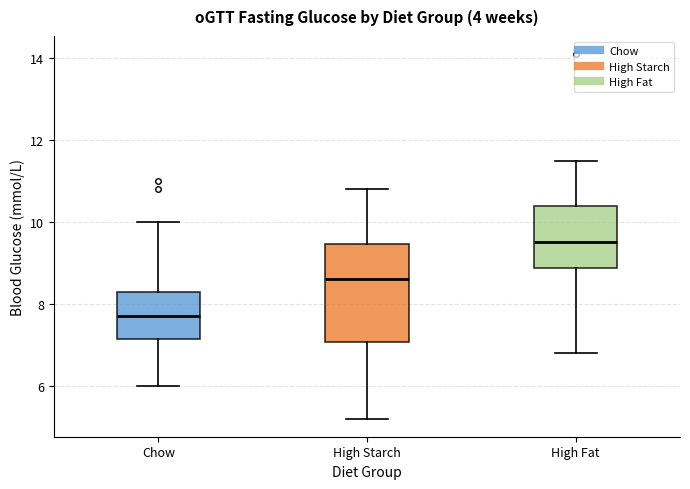

Reading left to right, transcribe this box plot: for each box, give where its median line is, the range the box spans, and where its two whiskers end, as read against the y-axis. The values are not printed on the chart, so give them approximately, as read against the axis.

Chow: median 7.8, box 7.2 to 8.4, whiskers 6.0 to 10.0
High Starch: median 8.6, box 7.0 to 9.4, whiskers 5.2 to 10.8
High Fat: median 9.6, box 8.8 to 10.4, whiskers 6.8 to 11.6